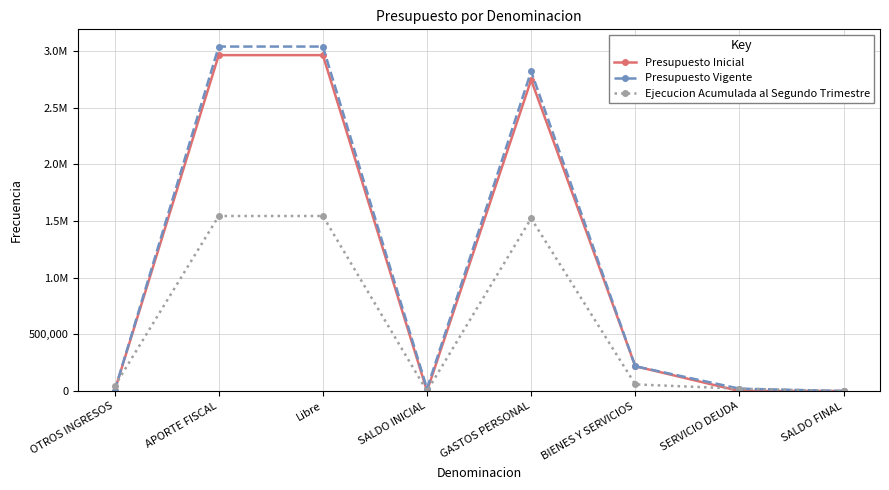

What is the total value across all series at Libre?

7546474